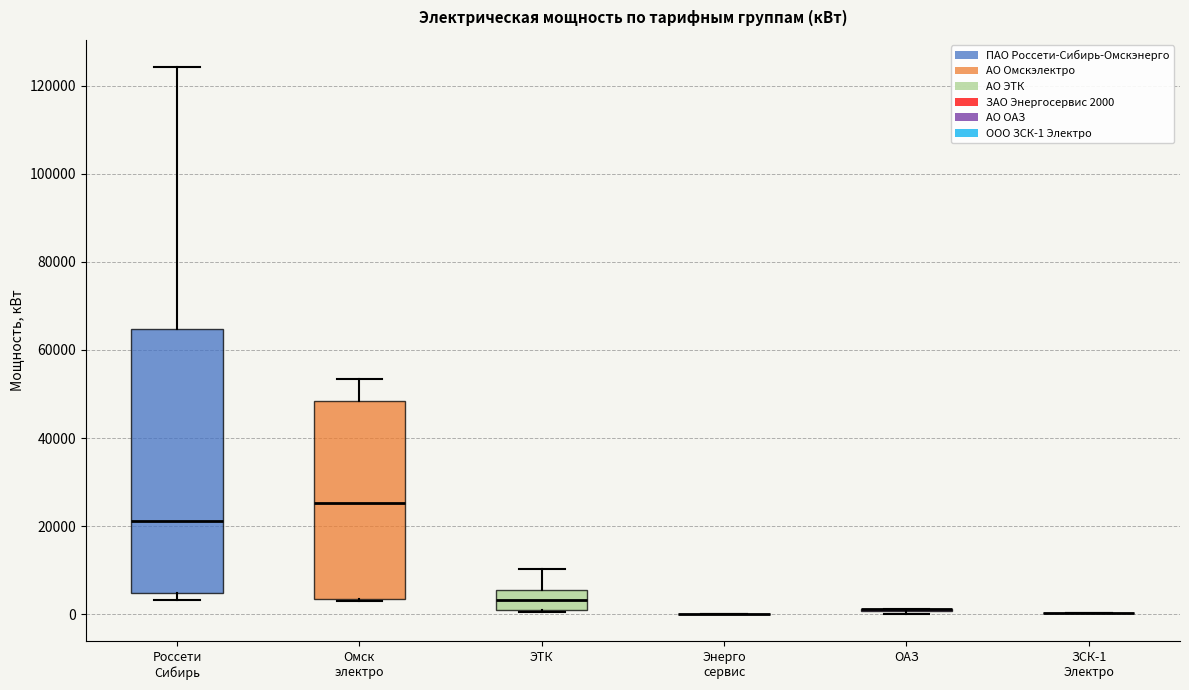

Reading left to right, read every box against the y-axis: the position of its median line, the range the box covers, and the ends of its whiskers. The values are not printed on the chart, so give them approximately, as read against the axis.

Россети Сибирь: median 22000, box 4000 to 64000, whiskers 4000 (just below the box's lower edge) to 124000
Омск электро: median 26000, box 4000 to 48000, whiskers 4000 to 54000
ЭТК: median 4000, box 0 to 6000, whiskers 0 to 10000
Энерго сервис: box collapsed to a line at 0, whiskers 0 to 0
ОАЗ: box collapsed to a line at 2000, whiskers 0 to 2000
ЗСК-1 Электро: box collapsed to a line at 0, whiskers 0 to 0